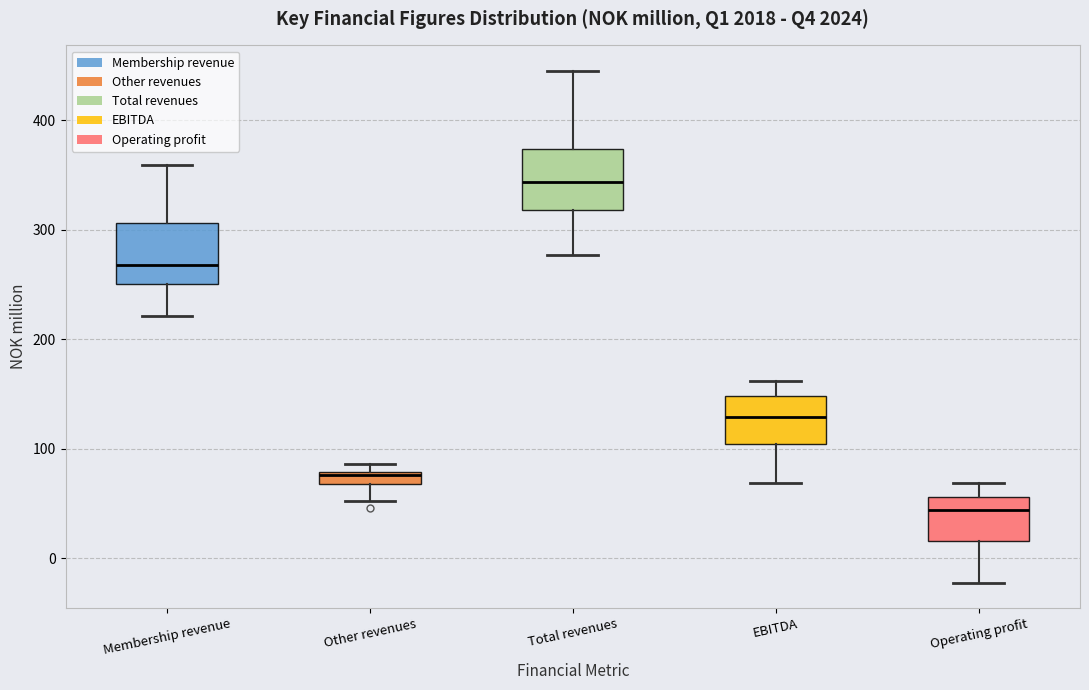

Where does the median line of the box for EBITDA sit on the y-axis? The values are not printed on the chart, so give them approximately, as read against the axis.

130